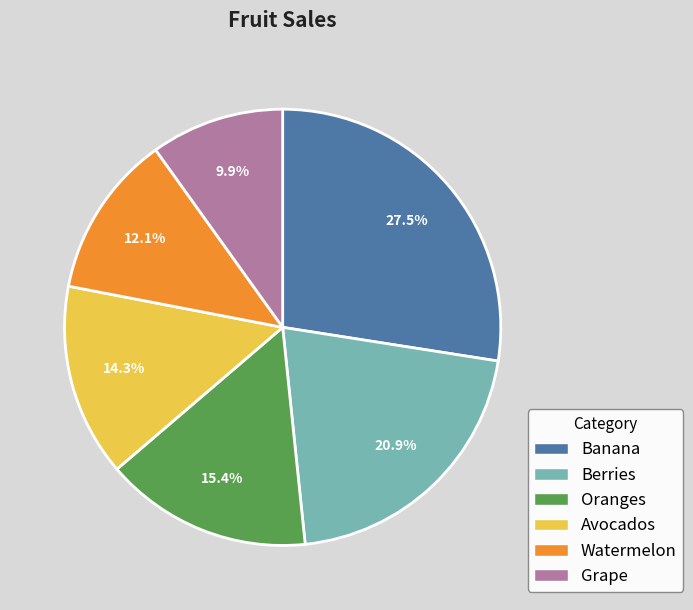

Which category has the biggest portion of the pie?

Banana